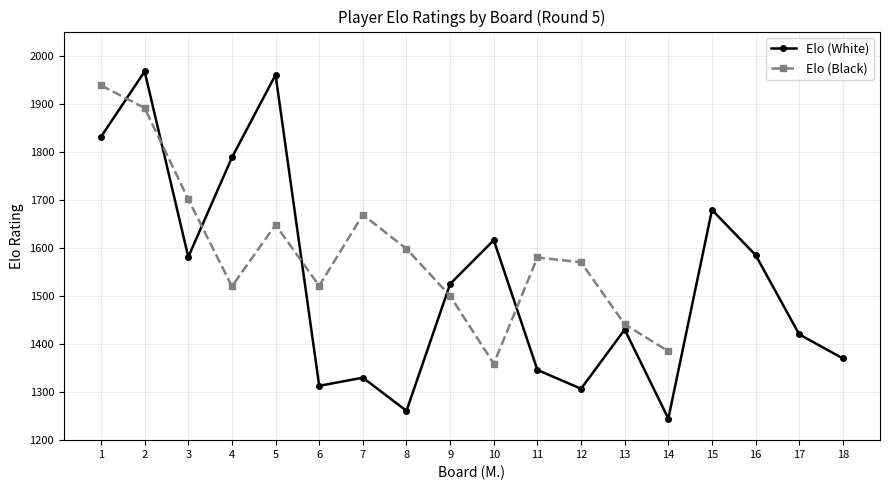

What is the value of the Elo (Black) point at the 12th from the left?

1570.0